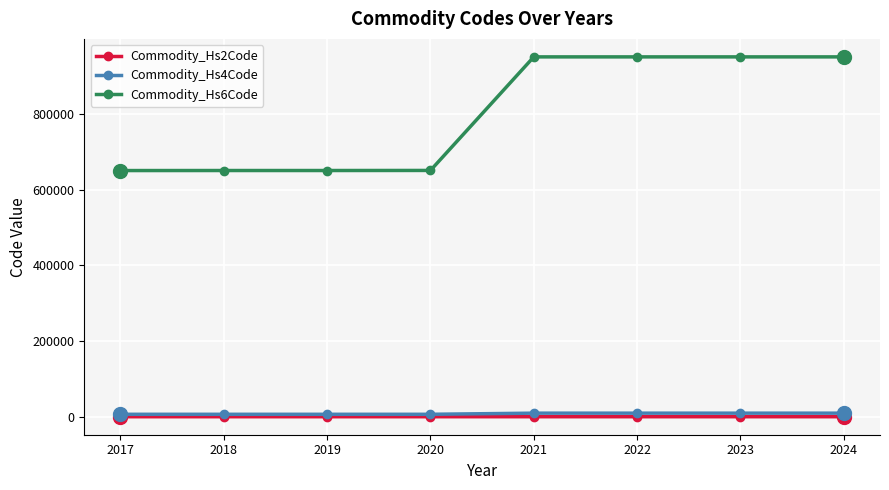

Is the value of Commodity_Hs6Code at 2020 greater than the value of Commodity_Hs2Code at 2024?

Yes